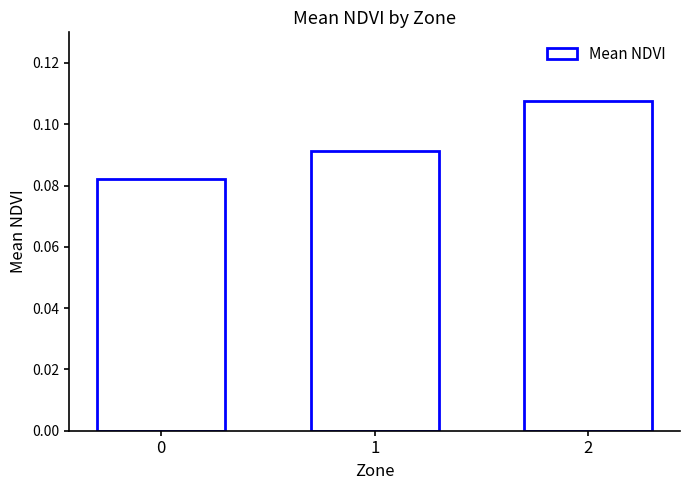

Is it true that the value at 1 is 0.0?

False